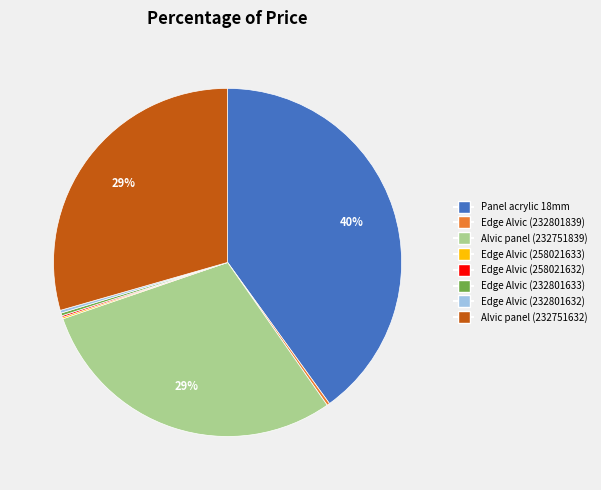

Is there a majority slice in this chart?

No